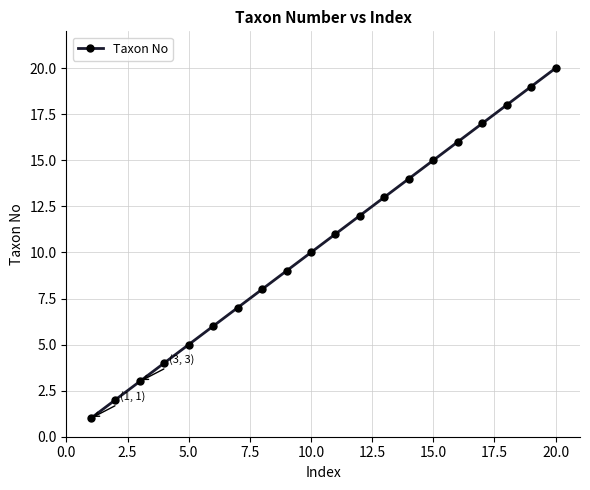

How many lines are shown in the chart?

1